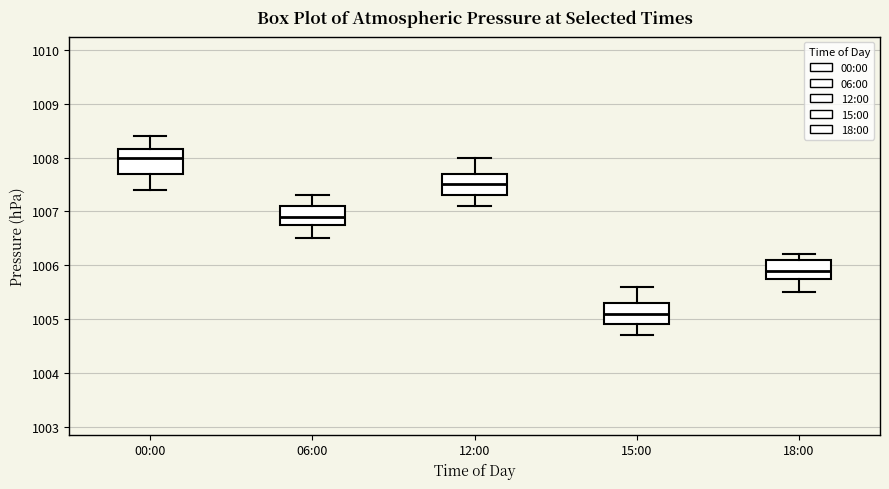

Where does the median line of the box for 06:00 sit on the y-axis? The values are not printed on the chart, so give them approximately, as read against the axis.

1006.9